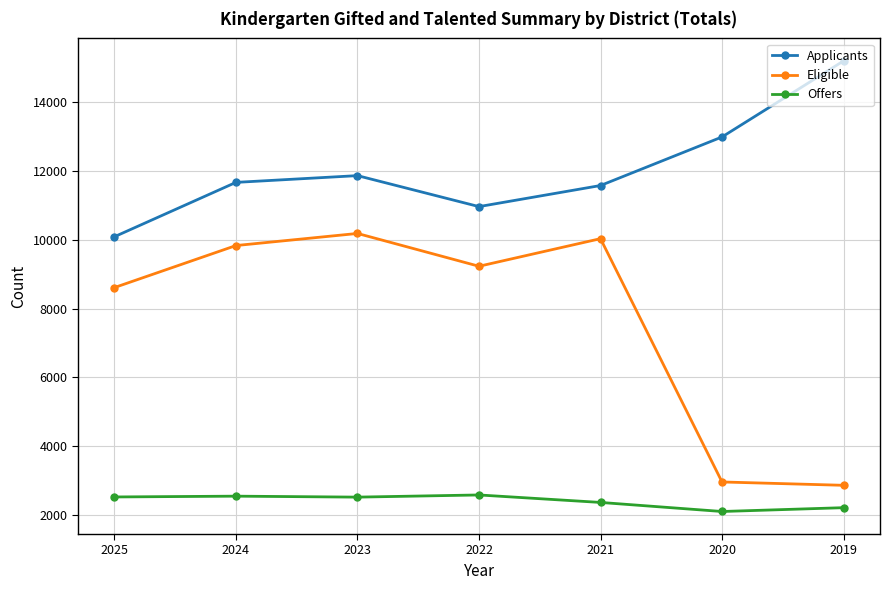

What is the value of the Eligible point at the 4th from the left?

9227